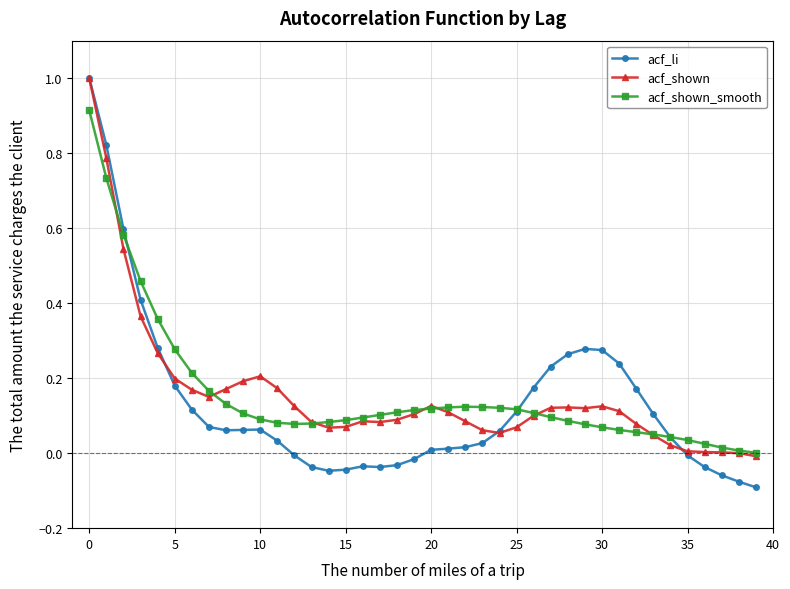

What is the greatest value displayed?

1.0